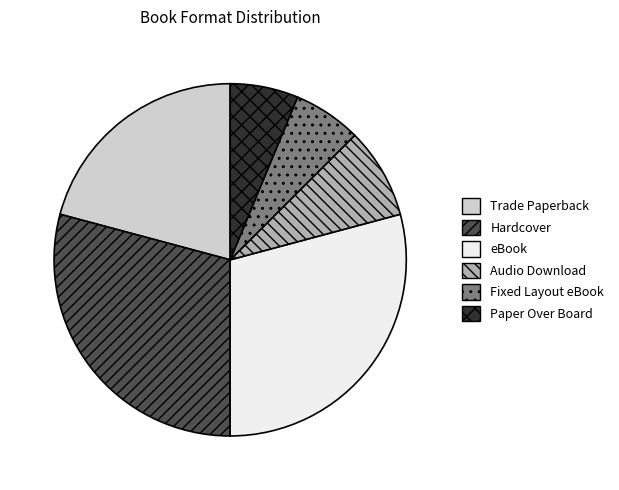

Approximately how many times larger is the value at Paper Over Board compared to Trade Paperback?

0.3